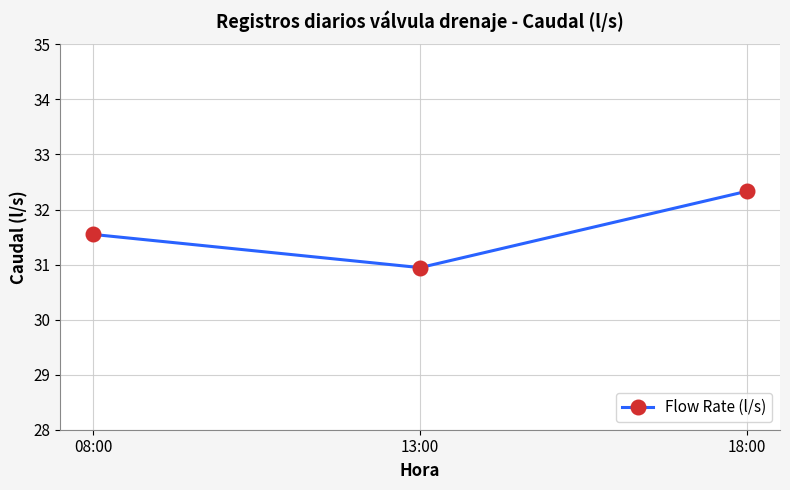

Reading left to right, list all the values displayed in this chart.

08:00=31.5	13:00=30.9	18:00=32.3